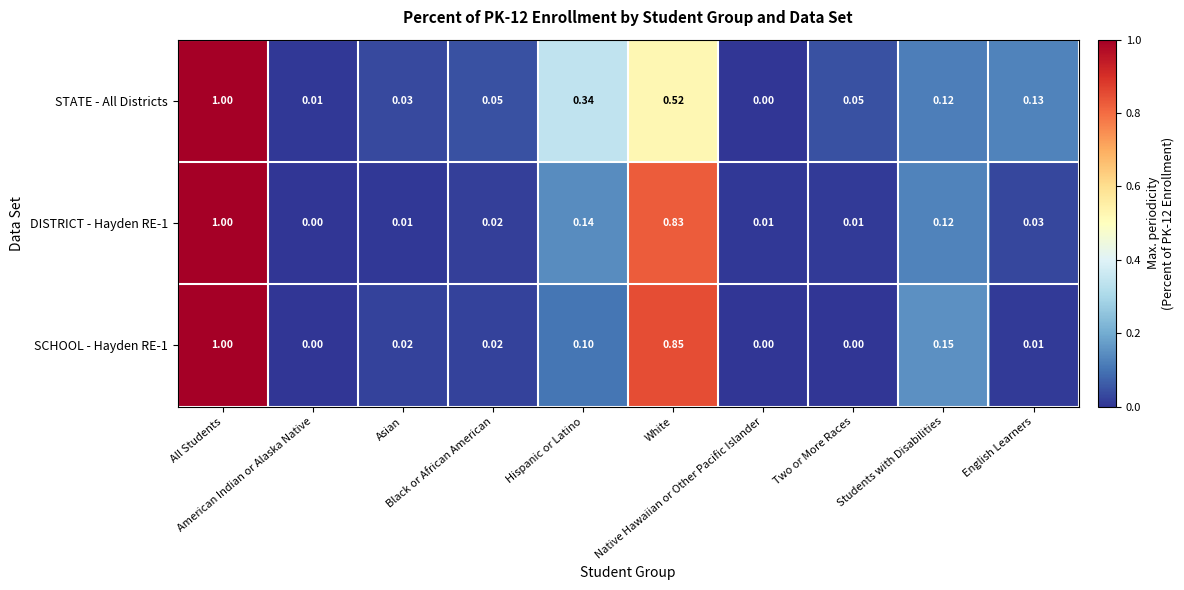

Which series has the largest total across all categories?

STATE - All Districts